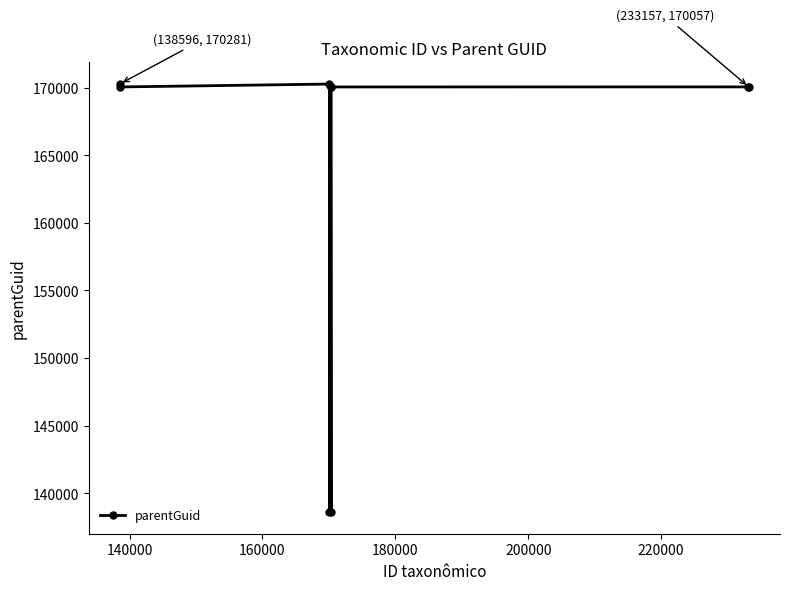

What is the value of the 4th point from the left?

138607